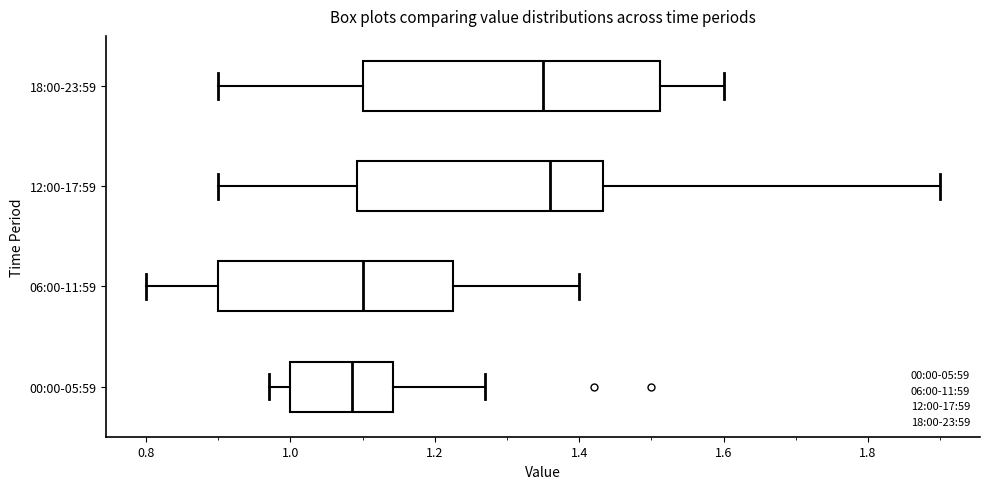

Reading bottom to top, read every box against the x-axis: the position of its median line, the range the box covers, and the ends of its whiskers. The values are not printed on the chart, so give them approximately, as read against the axis.

00:00-05:59: median 1.08, box 1.00 to 1.14, whiskers 0.98 to 1.28
06:00-11:59: median 1.10, box 0.90 to 1.22, whiskers 0.80 to 1.40
12:00-17:59: median 1.36, box 1.10 to 1.44, whiskers 0.90 to 1.90
18:00-23:59: median 1.36, box 1.10 to 1.52, whiskers 0.90 to 1.60